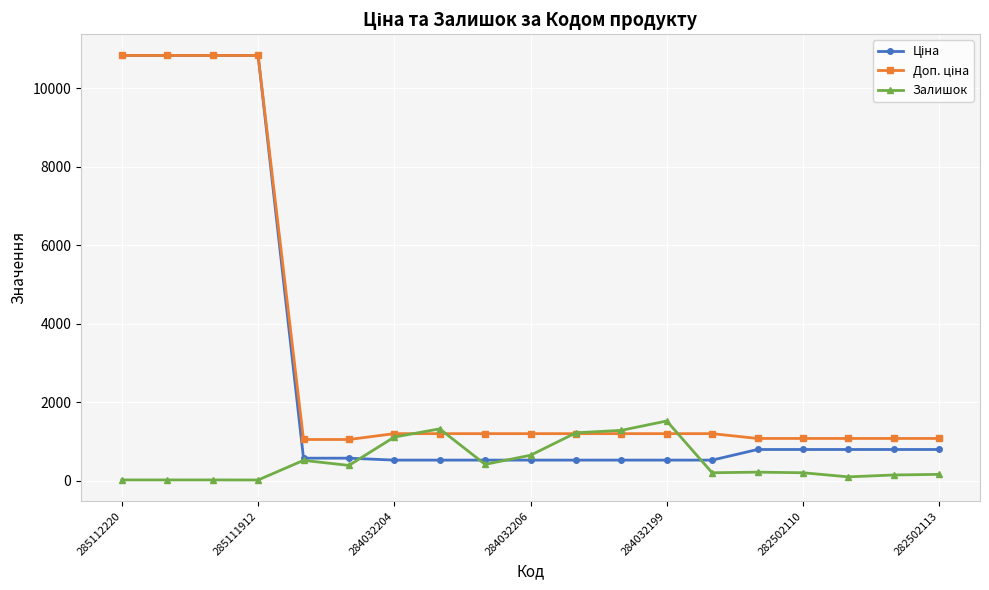

How many data points does each series have?

19